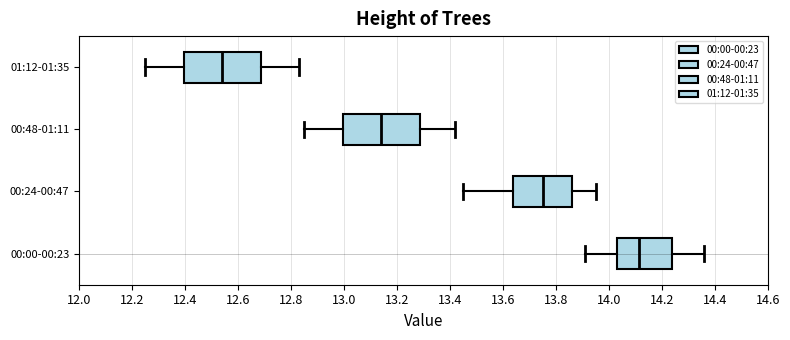

Where is the right edge of the box for 01:12-01:35 on the x-axis? The values are not printed on the chart, so give them approximately, as read against the axis.

12.68